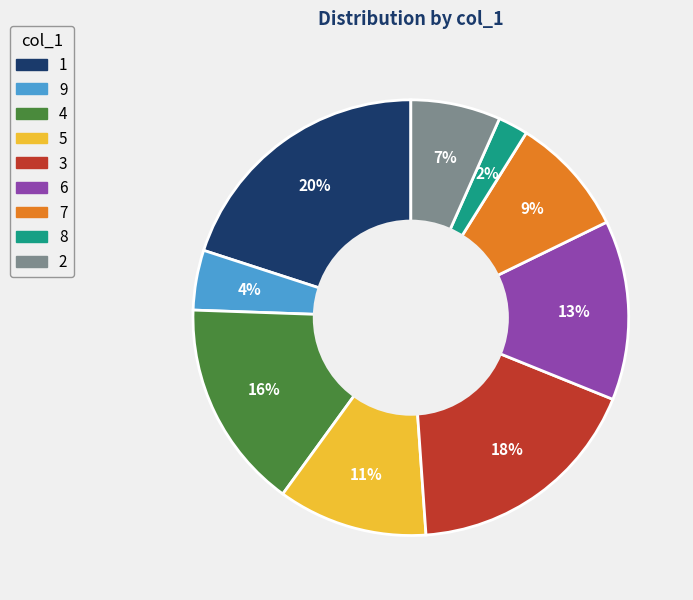

Do 2 and 4 together represent more than half of the pie?

No